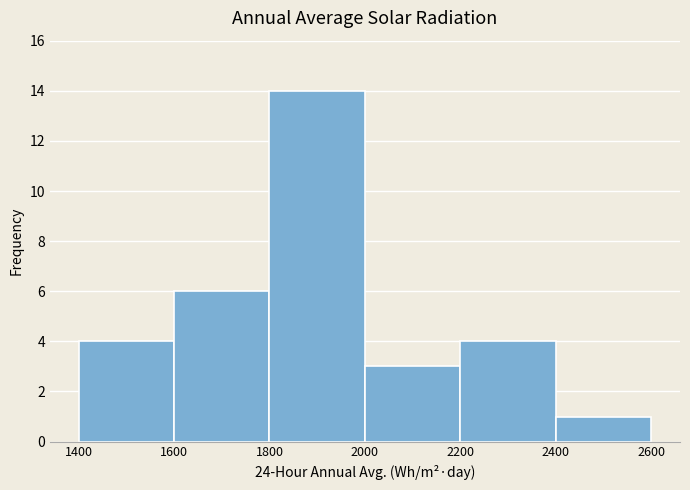

Reading left to right, transcribe this chart: for each bar, give the range it covers on the x-axis and its height. The values are not printed on the chart, so give them approximately, as read against the axis.

1400 to 1600: 4
1600 to 1800: 6
1800 to 2000: 14
2000 to 2200: 3
2200 to 2400: 4
2400 to 2600: 1